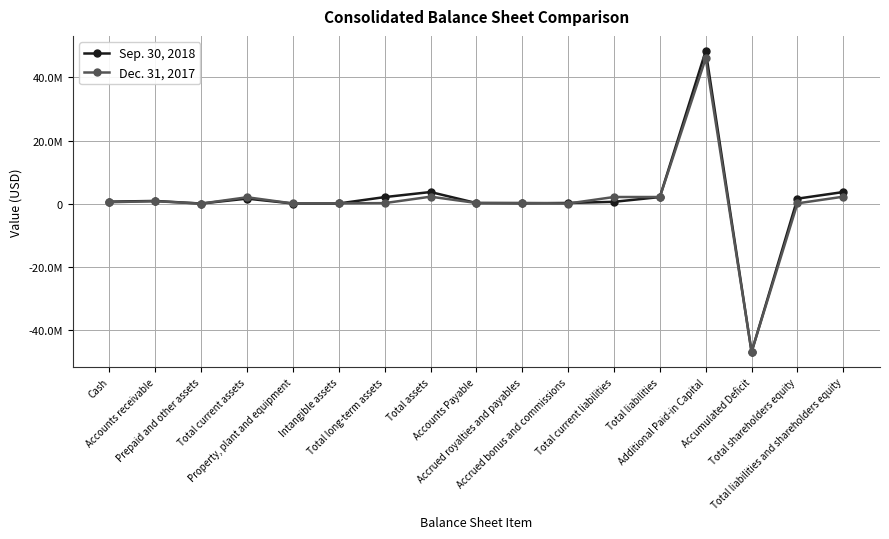

Which series has the largest total across all categories?

Sep. 30, 2018